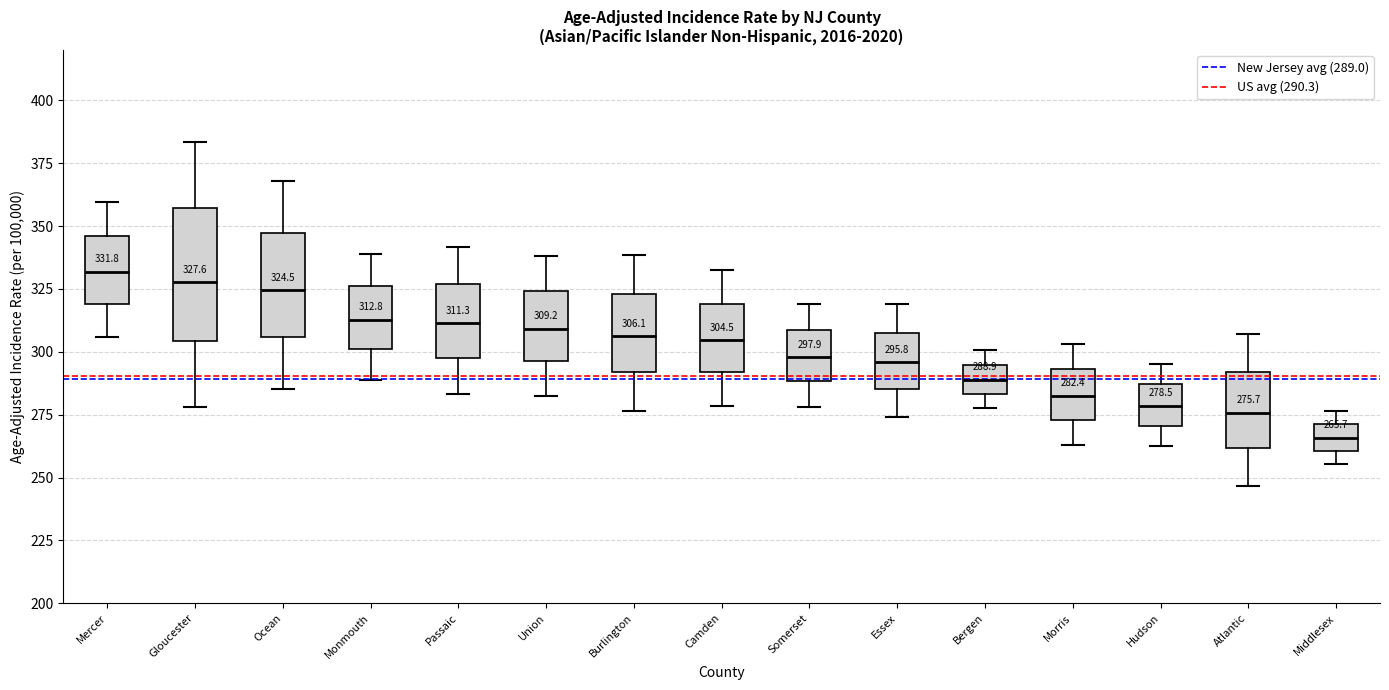

Which box's median line is the lowest?

Middlesex